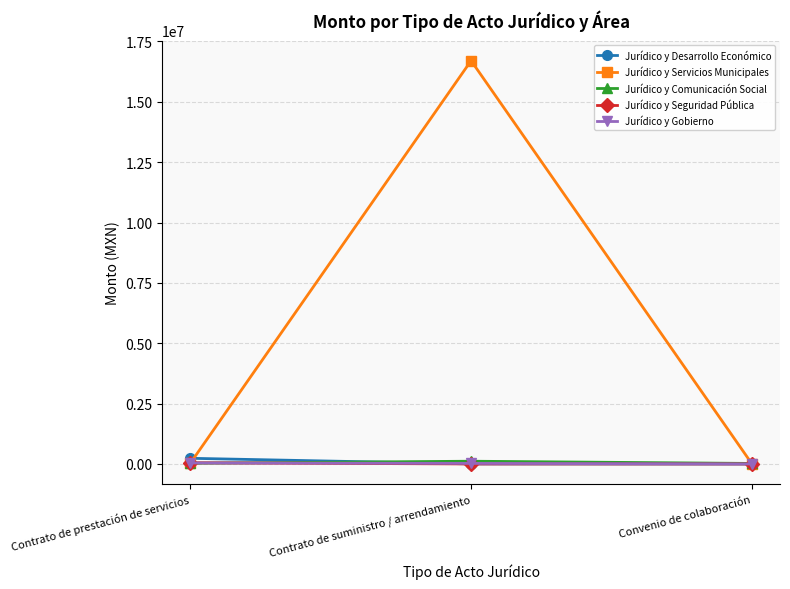

Which series has the largest total across all categories?

Jurídico y Servicios Municipales